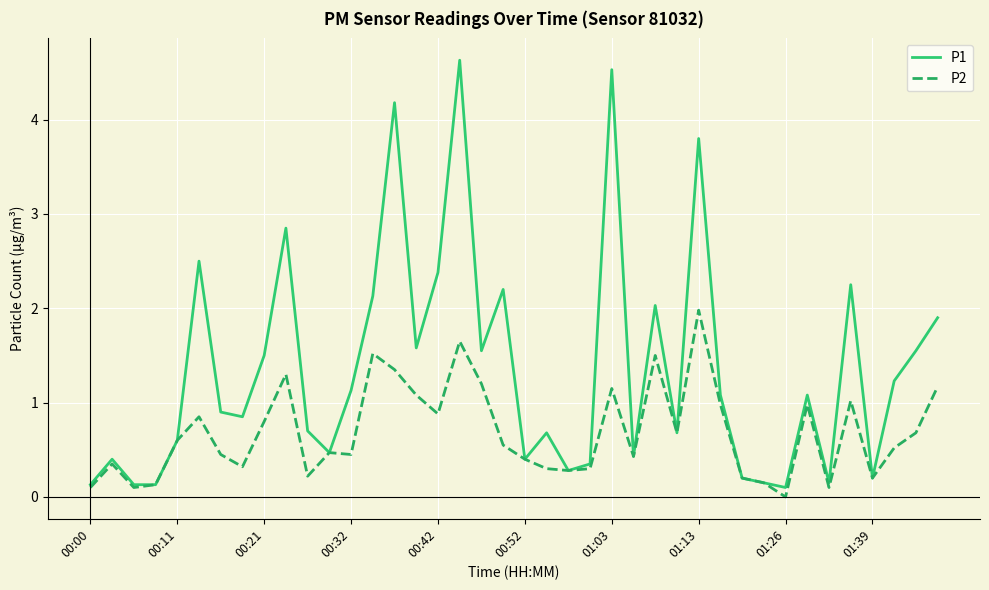

What is the maximum value shown in the chart?

4.6